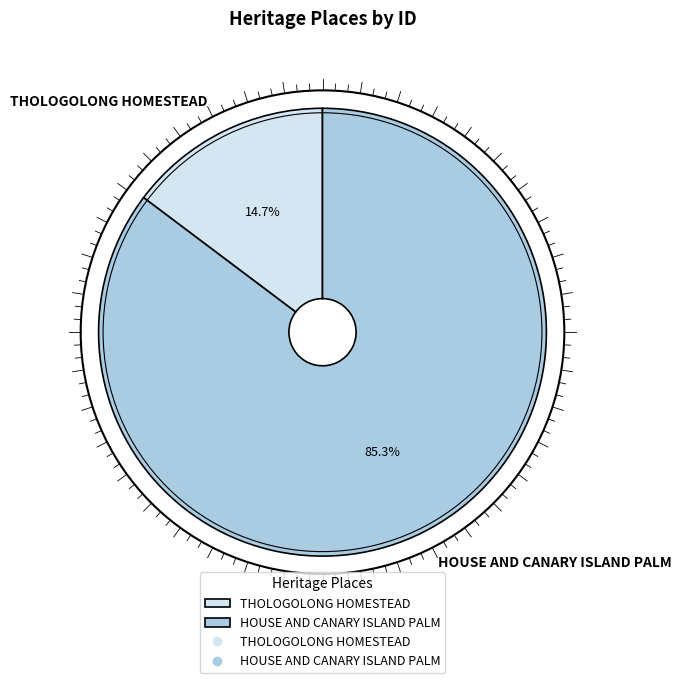

How much of the chart is everything except THOLOGOLONG HOMESTEAD?

85.3%